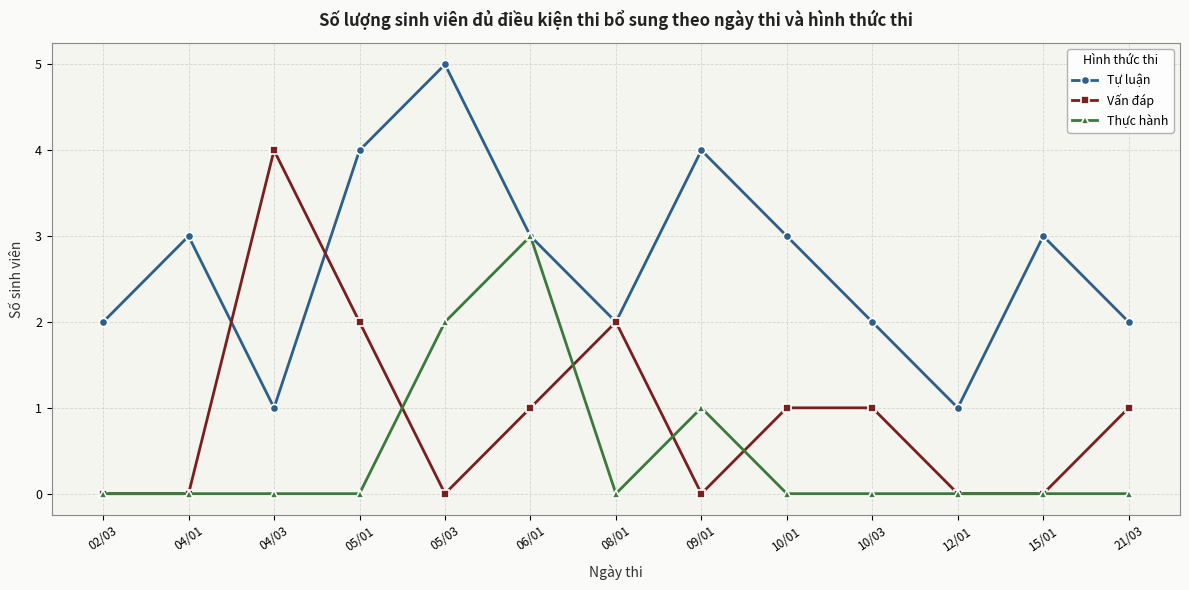

At how many categories does at least one series exceed 0?

13